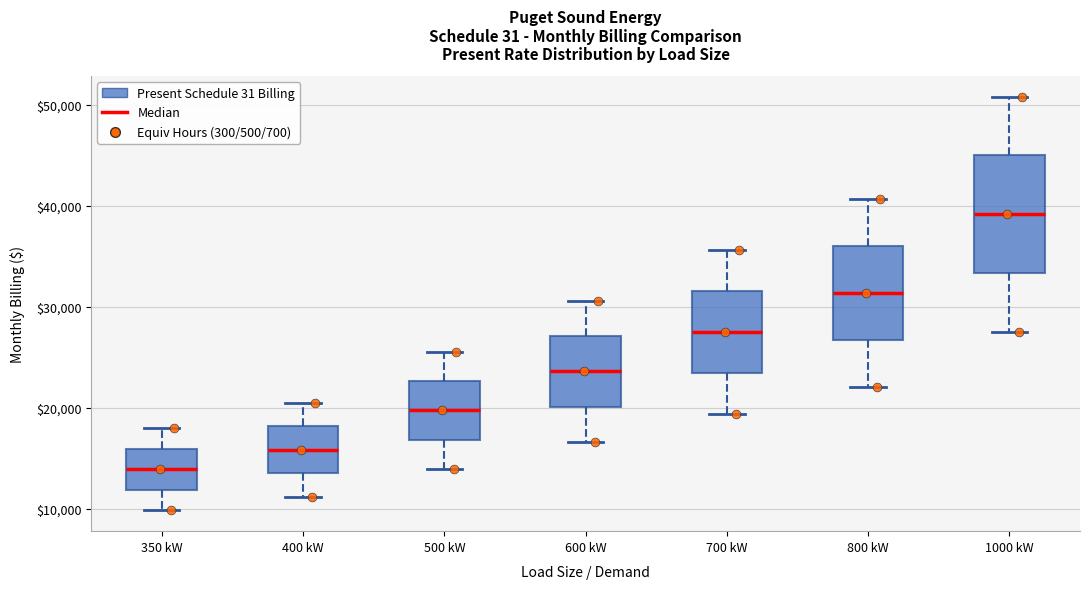

Which box is the tallest, from its lower edge to its upper edge?

1000 kW